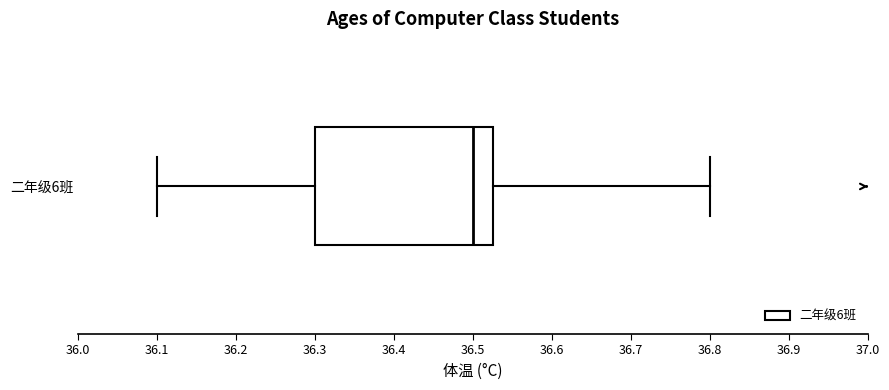

Read this box plot against the x-axis: the position of the median line, the range covered by the box, and the ends of both whiskers. The values are not printed on the chart, so give them approximately, as read against the axis.

median 36.50, box 36.30 to 36.53, whiskers 36.10 to 36.80